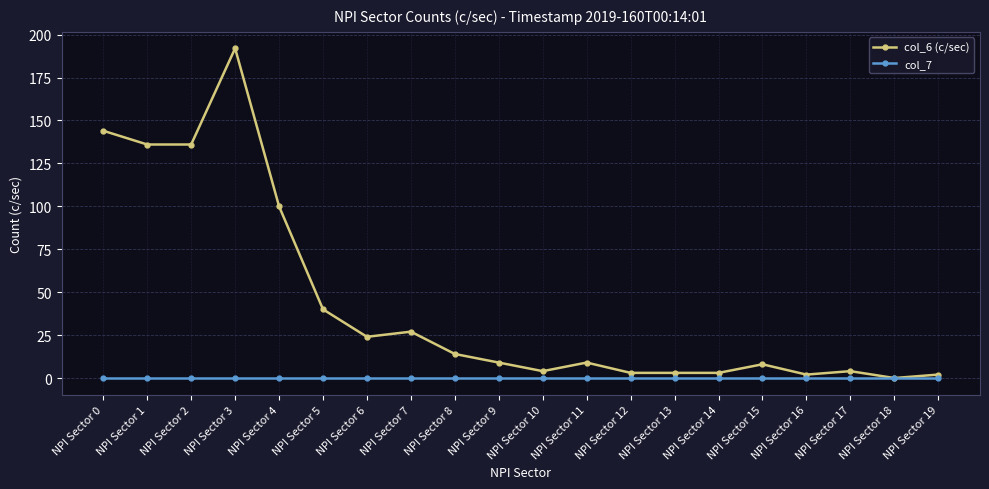

True or false: col_6 (c/sec) has a value of 144 at NPI Sector 0.

True